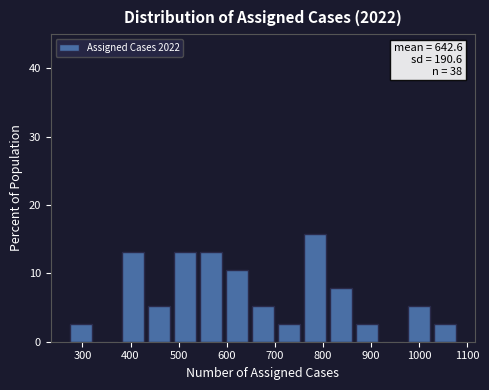

Over which range of the x-axis is the bar tallest?

760 to 810